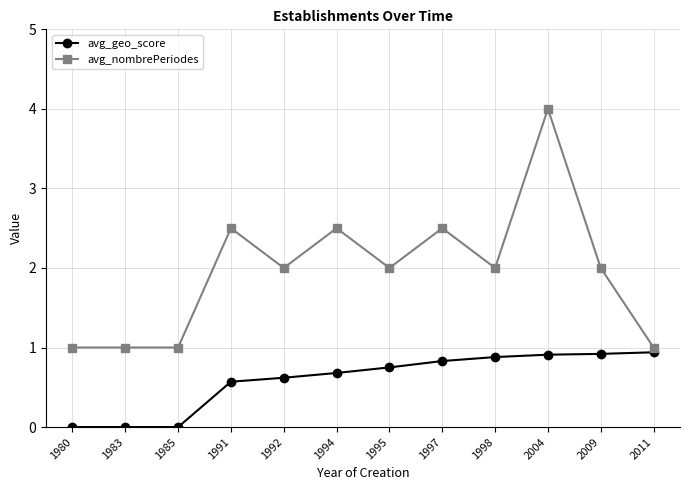

True or false: avg_nombrePeriodes and avg_geo_score cross at least once.

False